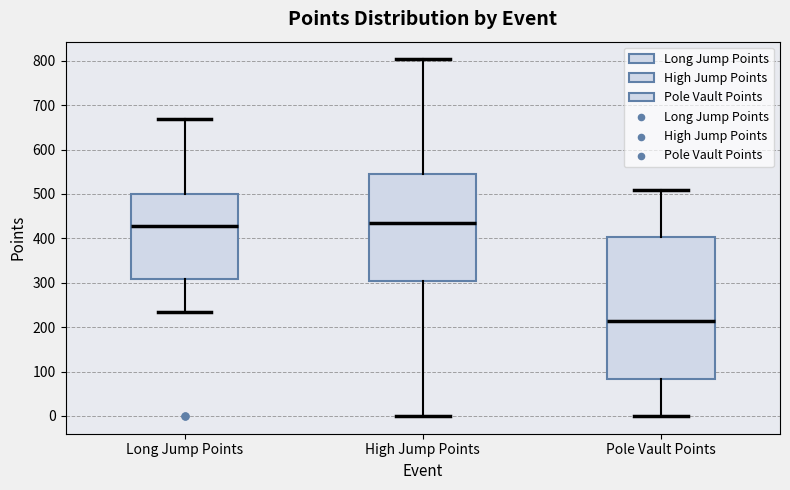

Reading left to right, transcribe this box plot: for each box, give where its median line is, the range the box spans, and where its two whiskers end, as read against the y-axis. The values are not printed on the chart, so give them approximately, as read against the axis.

Long Jump Points: median 430, box 310 to 500, whiskers 230 to 670
High Jump Points: median 430, box 300 to 540, whiskers 0 to 800
Pole Vault Points: median 210, box 80 to 400, whiskers 0 to 510